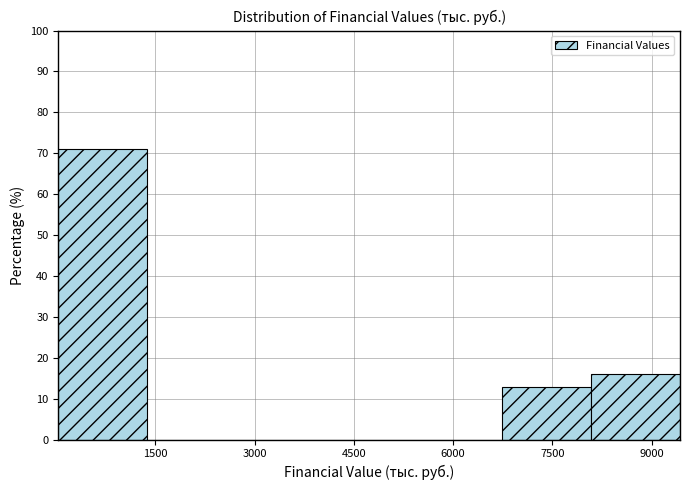

Over which range of the x-axis is the bar tallest?

0 to 1400